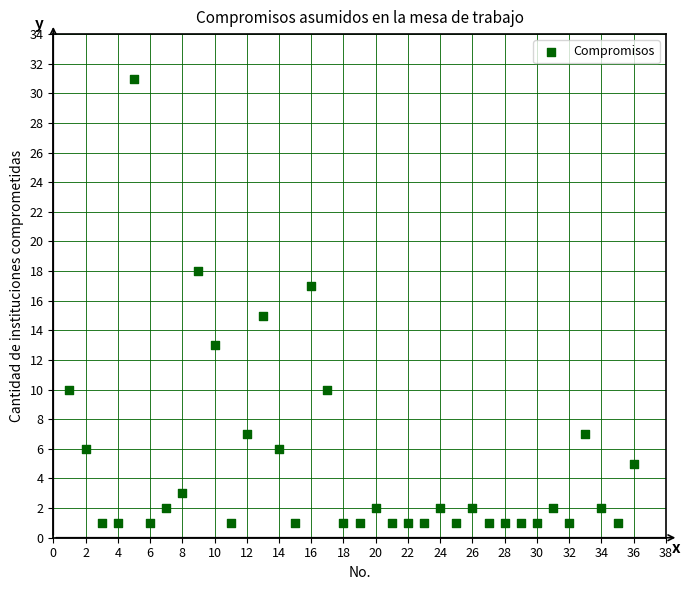

What is the range of X values (max minus min)?

35